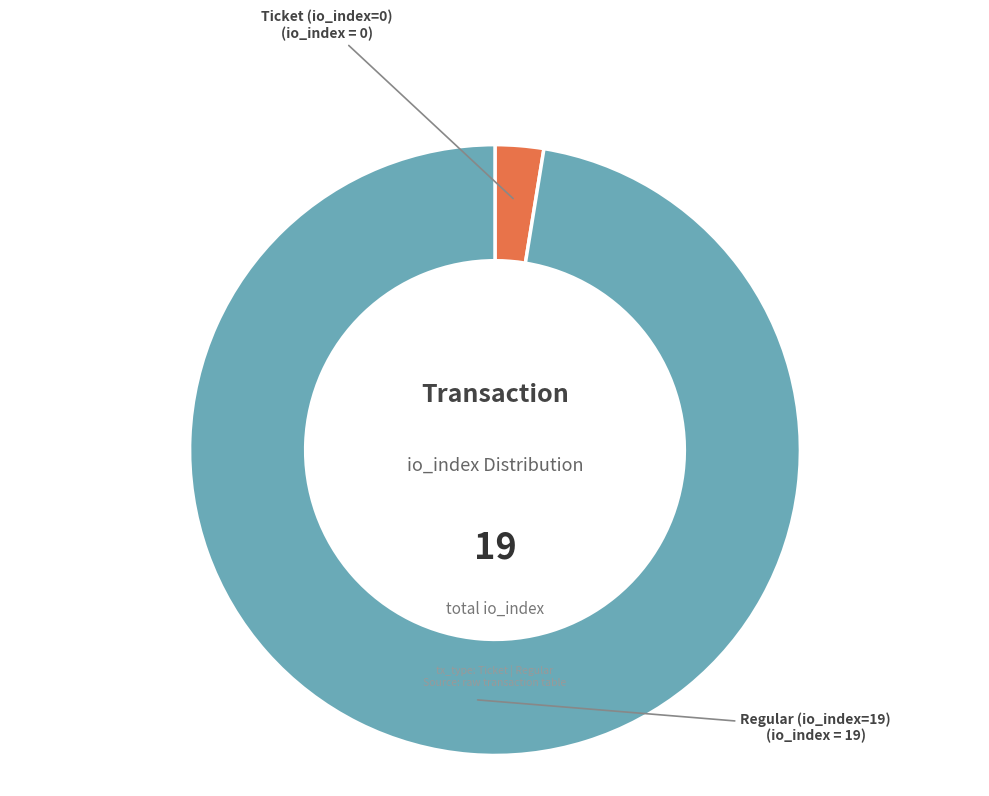

Is there any slice that represents more than half of the pie?

Yes